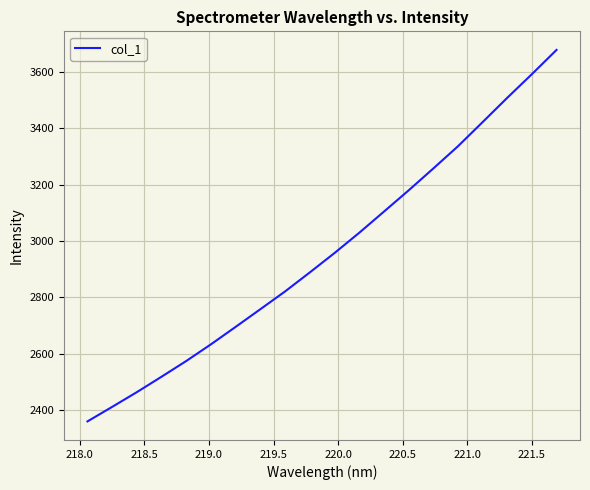

Reading left to right, list all the values displayed in this chart.

2359.2	2410.8	2463.1	2517.9	2573.7	2632.9	2694.9	2757.6	2820.6	2888.0	2956.8	3028.6	3103.7	3179.1	3256.9	3335.8	3421.6	3508.0	3592.1	3678.3